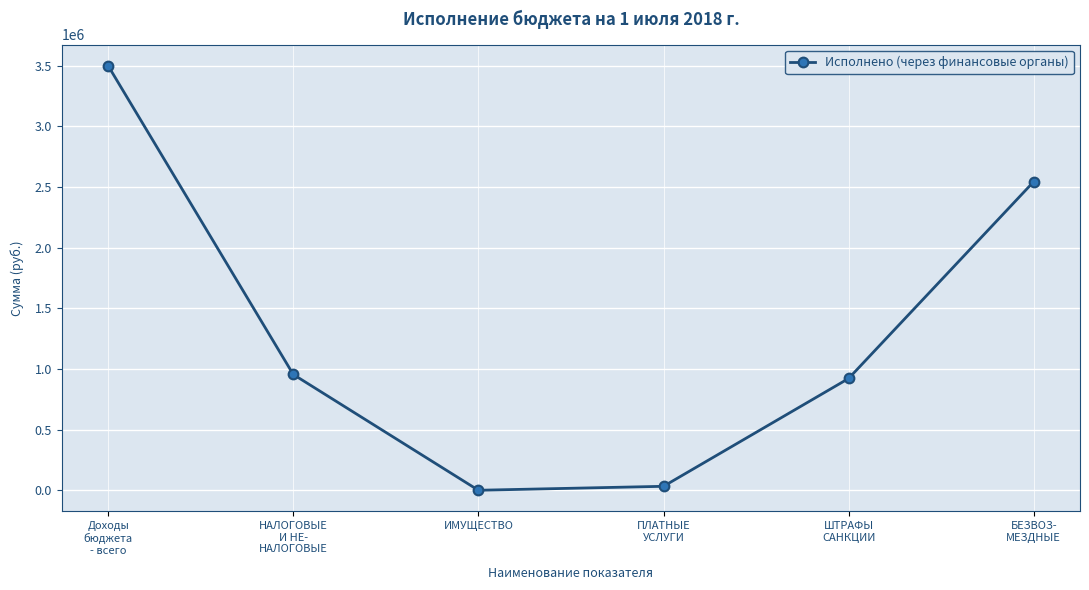

Does the chart display data point markers on the line(s)?

Yes